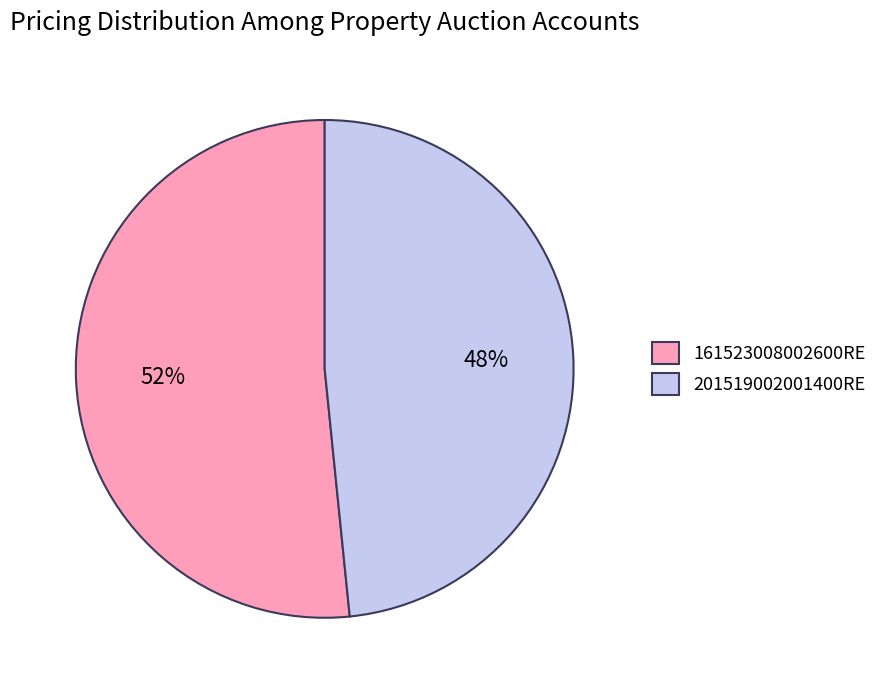

How many slices are in this pie chart?

2